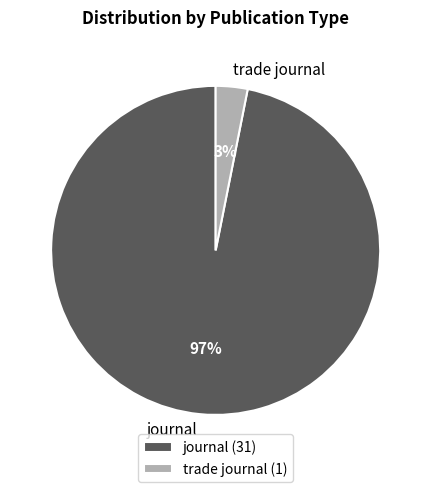

To the nearest percent, what is the difference between the largest and smallest slice percentages?

94%